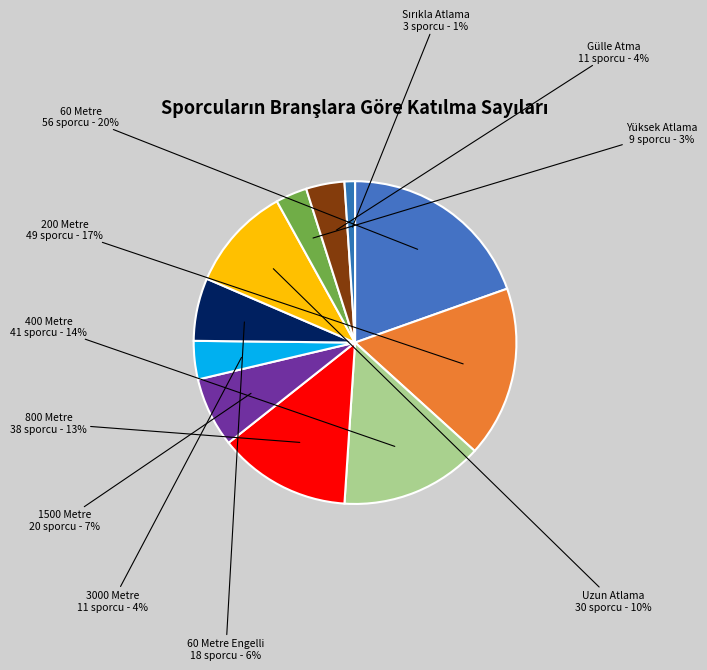

To the nearest percent, what is the average slice percentage?

9%